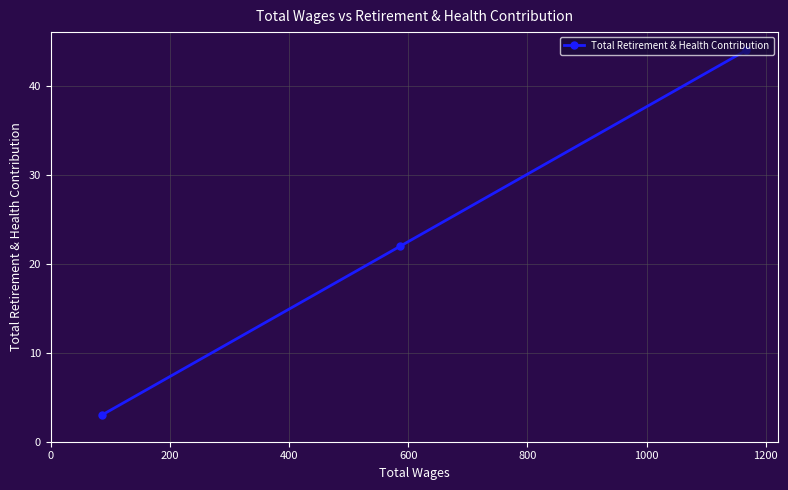

What is the value of the 2nd point from the left?

22